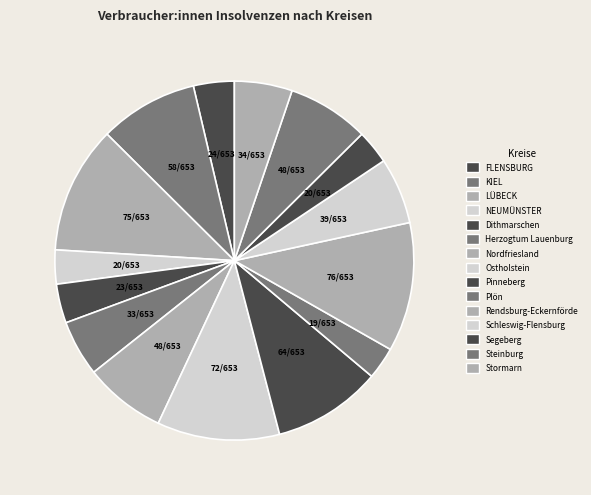

Which category has the biggest portion of the pie?

Rendsburg-Eckernförde